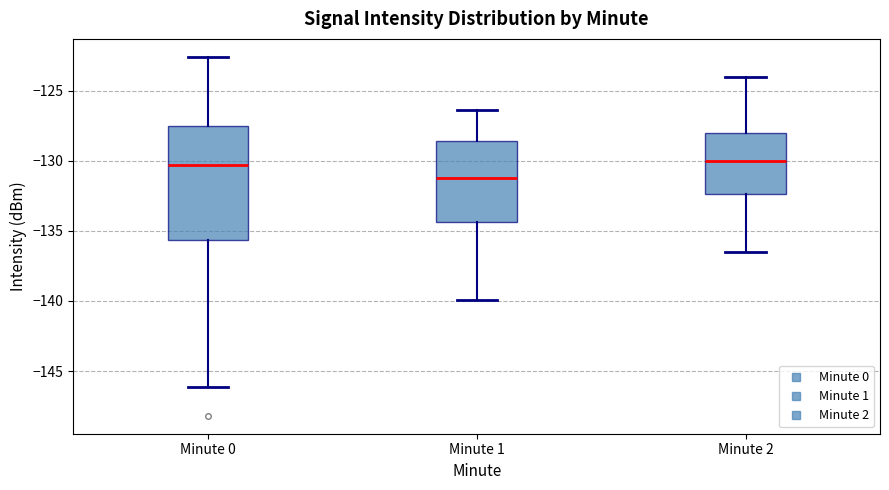

Reading left to right, transcribe this box plot: for each box, give where its median line is, the range the box spans, and where its two whiskers end, as read against the y-axis. The values are not printed on the chart, so give them approximately, as read against the axis.

Minute 0: median -130.5, box -135.5 to -127.5, whiskers -146.0 to -122.5
Minute 1: median -131.0, box -134.5 to -128.5, whiskers -140.0 to -126.5
Minute 2: median -130.0, box -132.5 to -128.0, whiskers -136.5 to -124.0